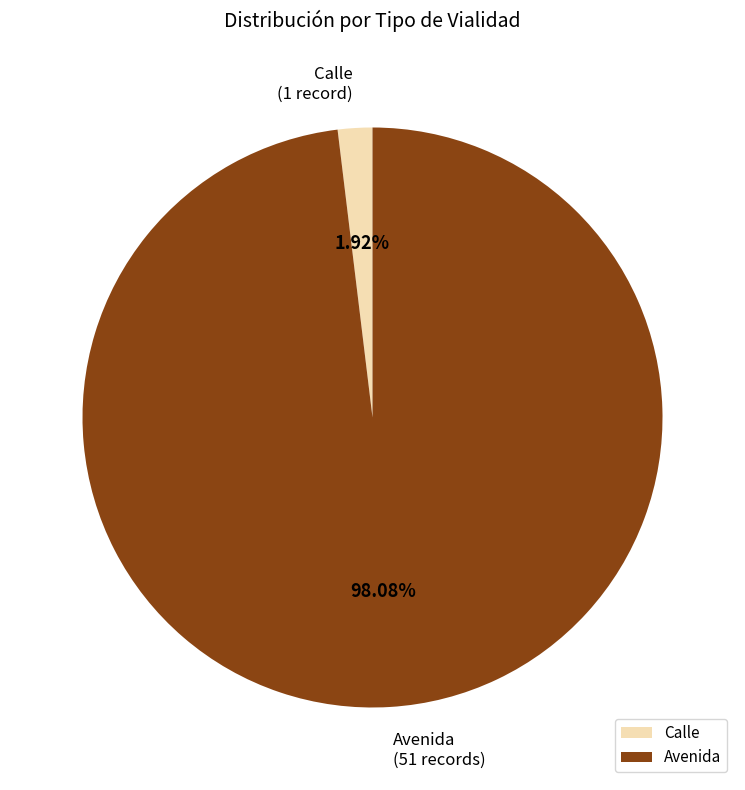

Between Calle and Avenida, which is larger?

Avenida